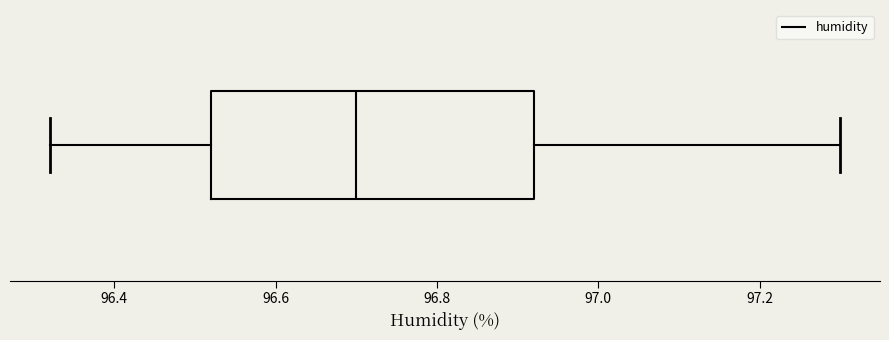

Read this box plot against the x-axis: the position of the median line, the range covered by the box, and the ends of both whiskers. The values are not printed on the chart, so give them approximately, as read against the axis.

median 96.70, box 96.52 to 96.92, whiskers 96.32 to 97.30